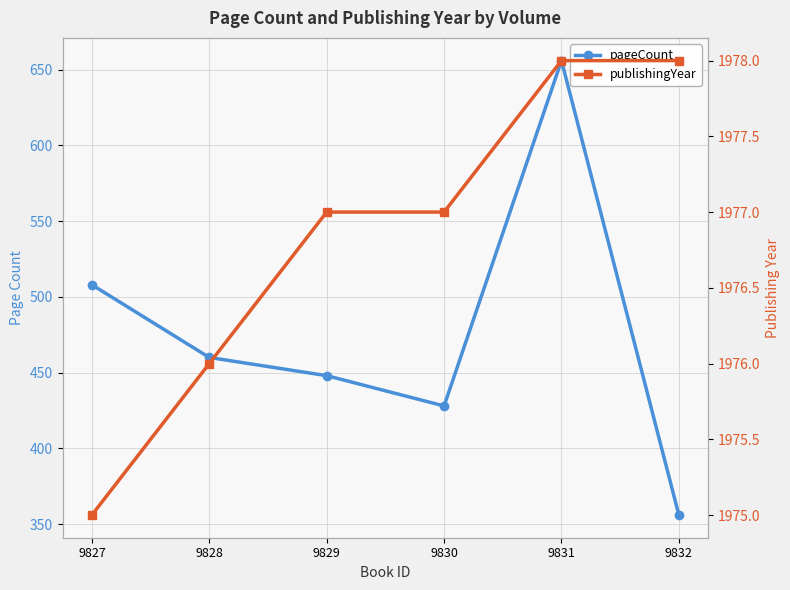

Which category has the highest value in the publishingYear series?

9831